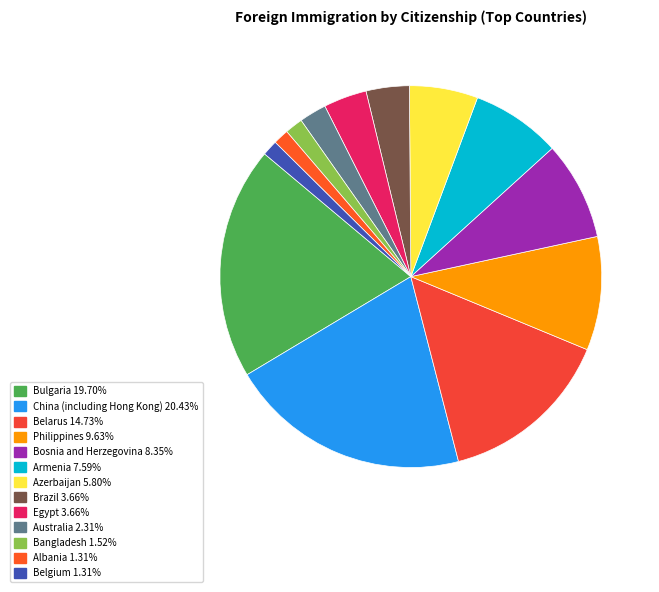

Count the number of slices in the pie.

13